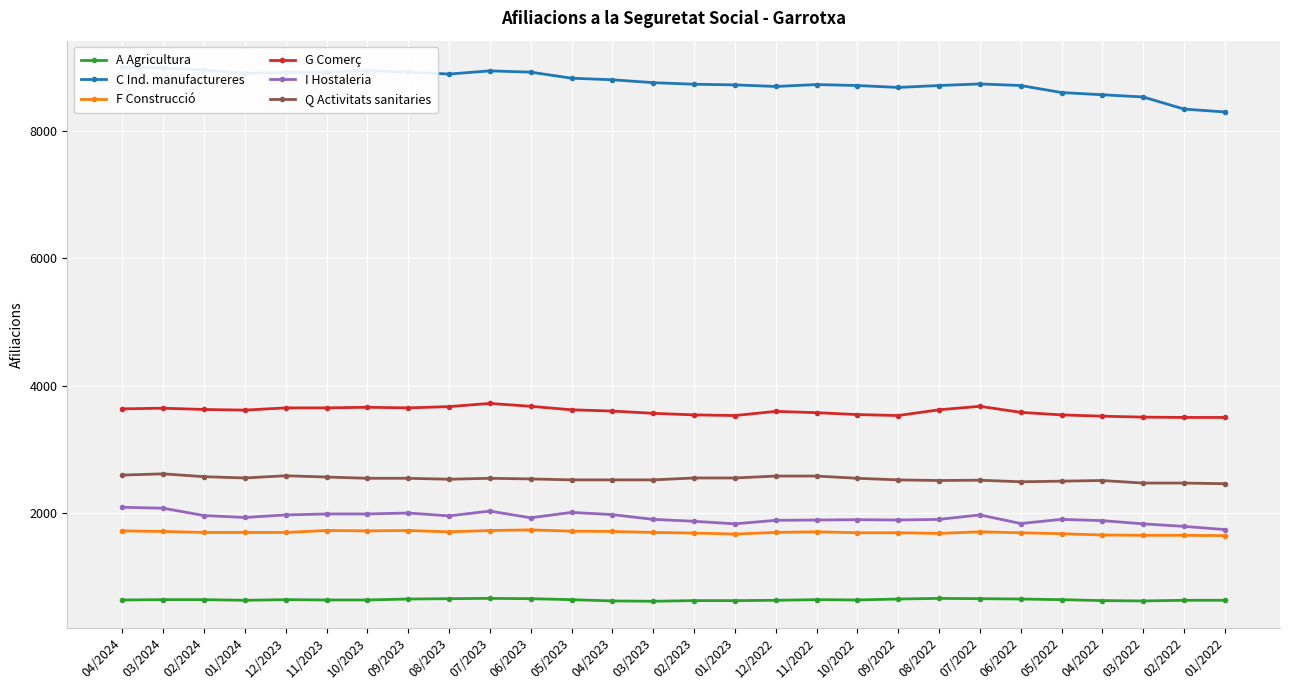

True or false: G Comerç and Q Activitats sanitaries cross at least once.

False